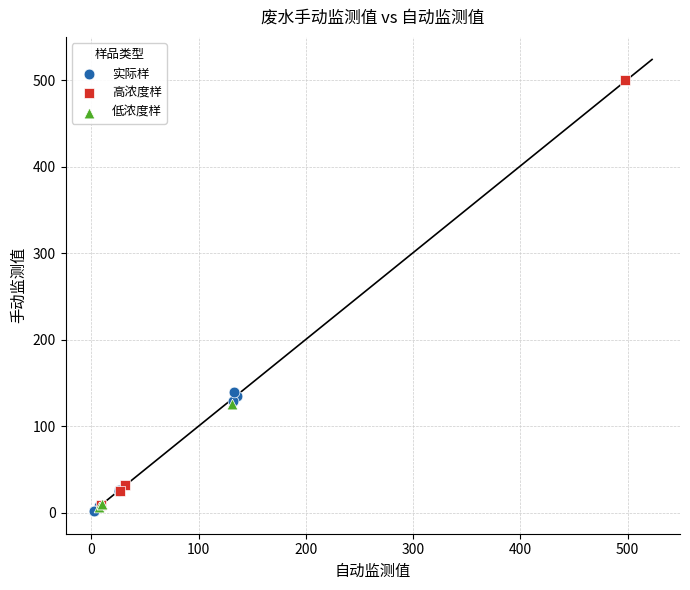

Which series has the largest Y range (max minus min)?

高浓度样